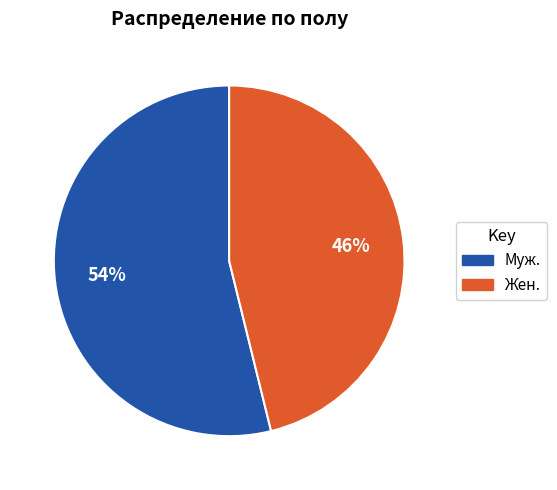

Is there any slice that represents more than half of the pie?

Yes